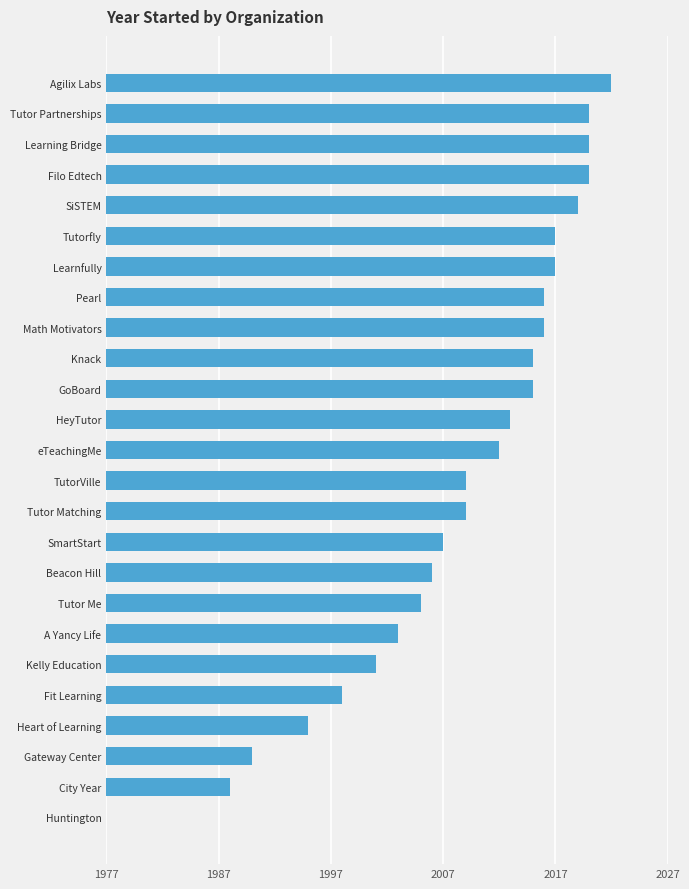

Are the bars horizontal?

Yes